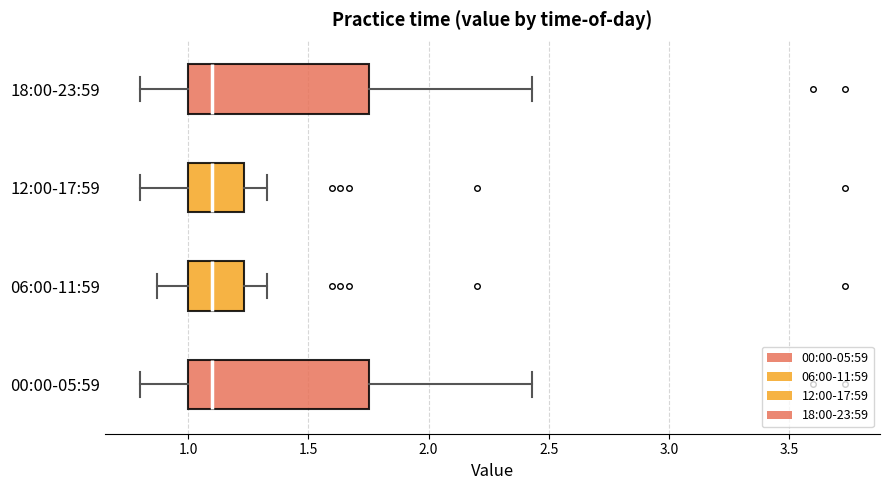

Where does the right whisker of the box for 00:00-05:59 end on the x-axis? The values are not printed on the chart, so give them approximately, as read against the axis.

2.45